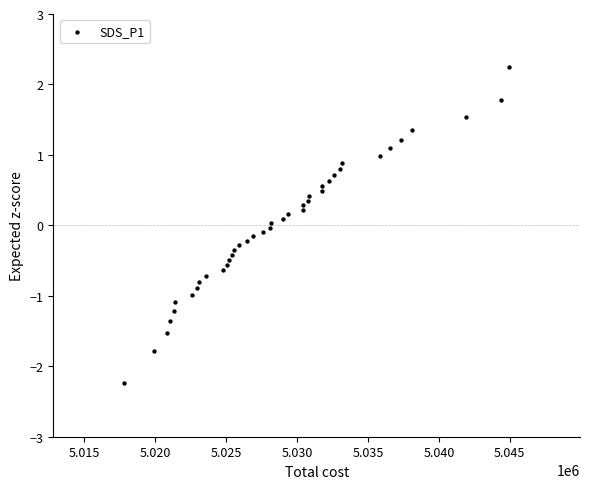

What is the range of X values (max minus min)?

27141.0